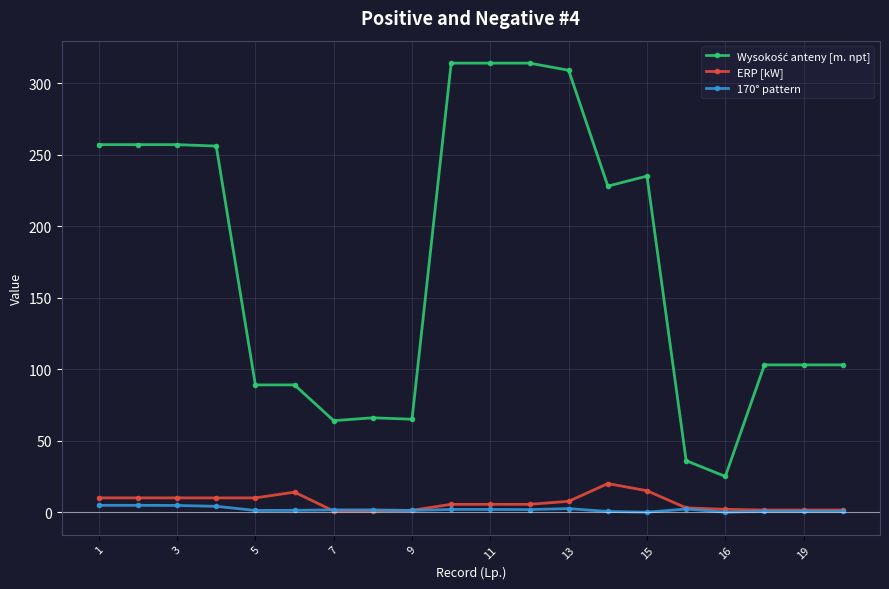

What is the maximum value for ERP [kW]?

20.0